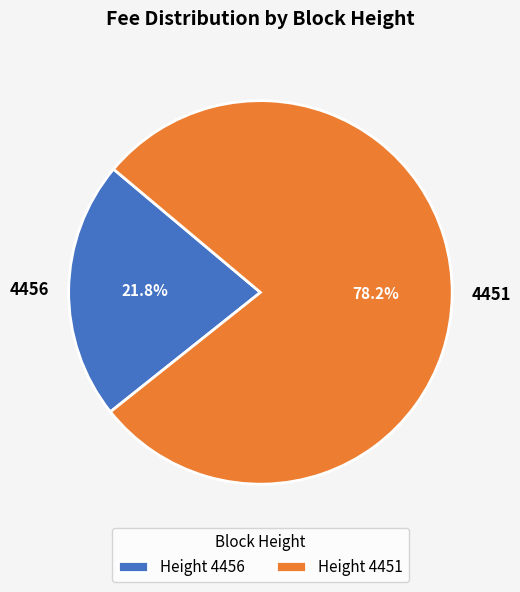

What percentage is NOT represented by 4451?

21.8%